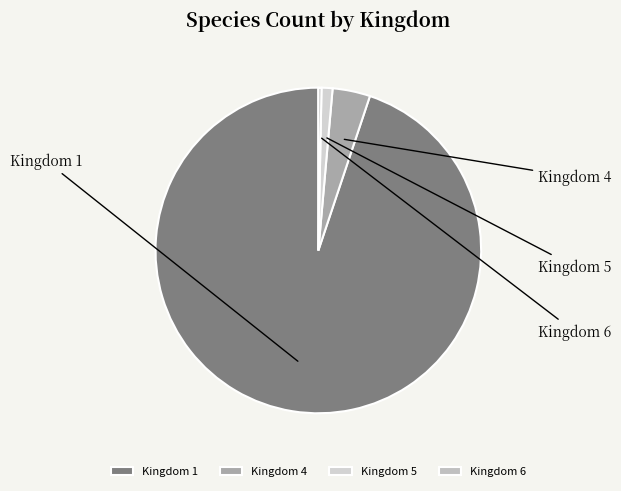

Rank the categories by value from lowest to highest.

6, 5, 4, 1